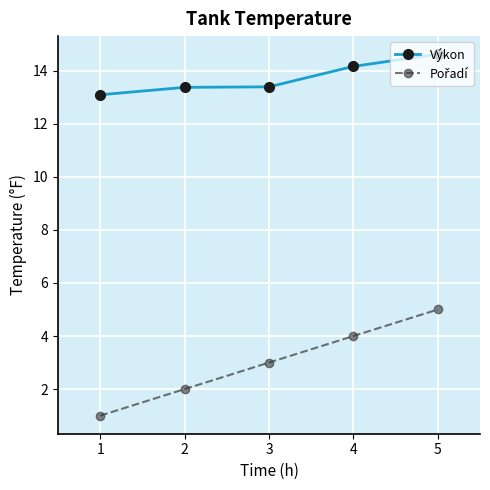

The value of Výkon at 4 is 14.2. True or false?

True